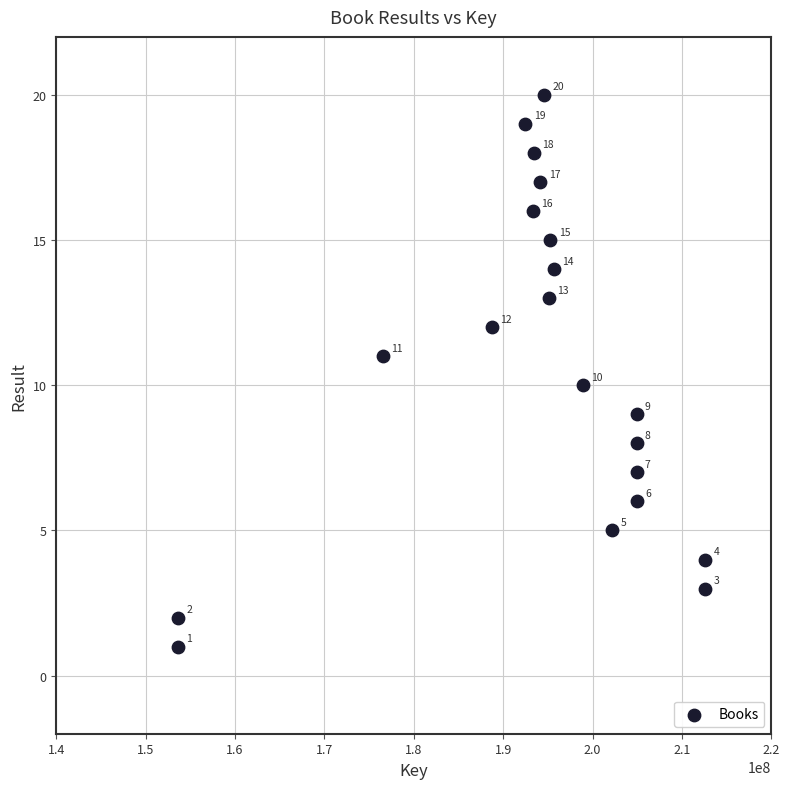

What Y value in the scatter plot is closest to 10?

10